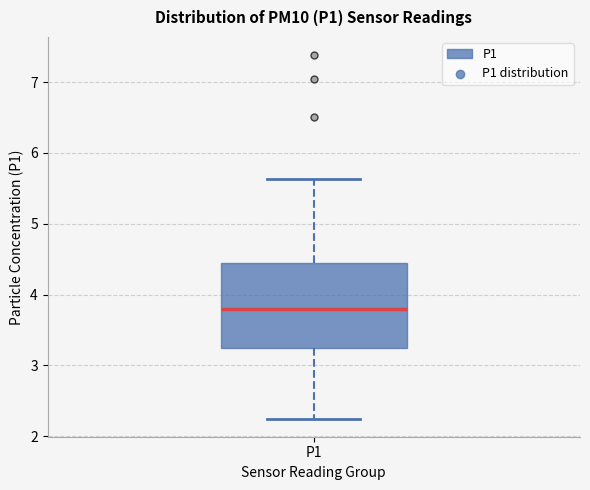

Read this box plot against the y-axis: the position of the median line, the range covered by the box, and the ends of both whiskers. The values are not printed on the chart, so give them approximately, as read against the axis.

median 3.8, box 3.2 to 4.4, whiskers 2.3 to 5.6